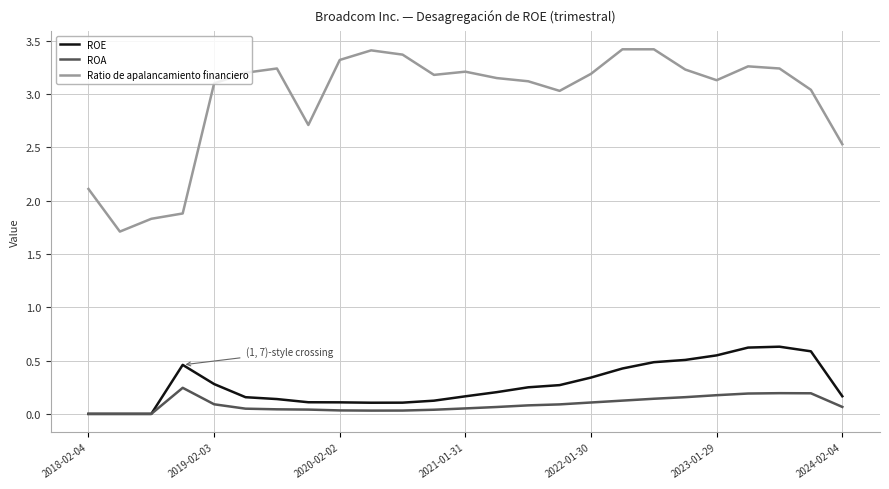

True or false: ROE and Ratio de apalancamiento financiero cross at least once.

False